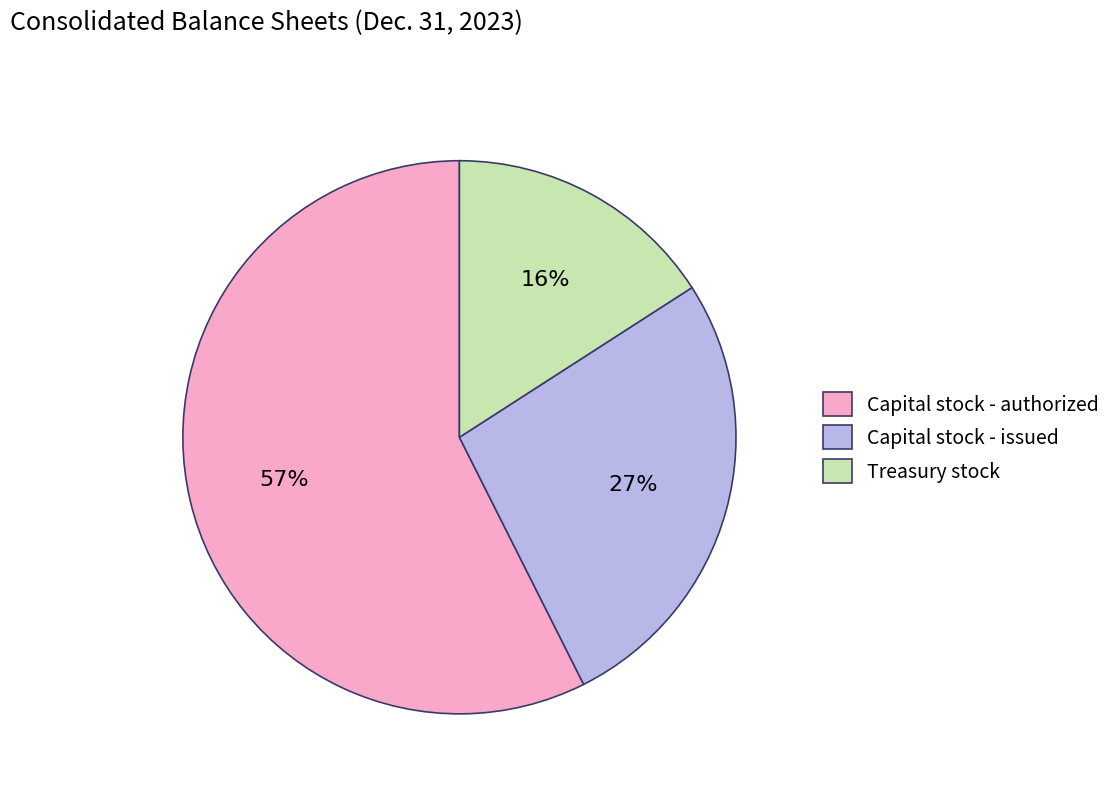

Is it true that Capital stock - authorized is 52% of the pie?

False